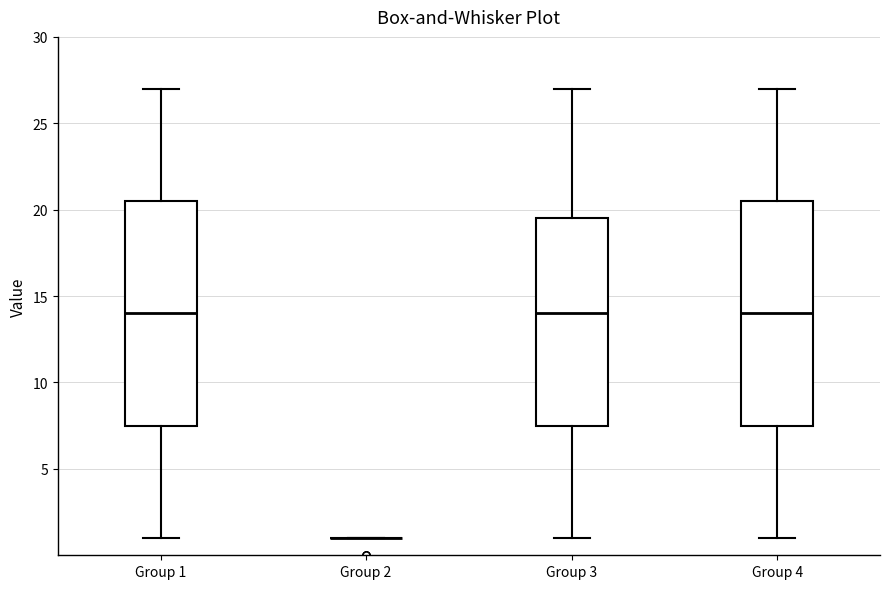

Reading left to right, transcribe this box plot: for each box, give where its median line is, the range the box spans, and where its two whiskers end, as read against the y-axis. The values are not printed on the chart, so give them approximately, as read against the axis.

Group 1: median 14.0, box 7.5 to 20.5, whiskers 1.0 to 27.0
Group 2: box collapsed to a line at 1.0, whiskers 1.0 to 1.0
Group 3: median 14.0, box 7.5 to 19.5, whiskers 1.0 to 27.0
Group 4: median 14.0, box 7.5 to 20.5, whiskers 1.0 to 27.0